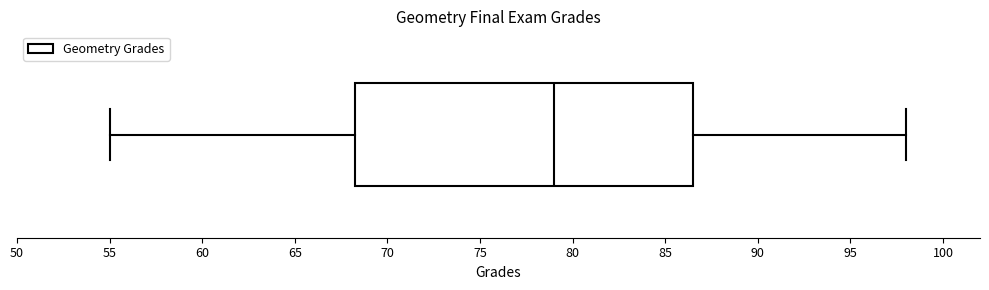

Where does the median line of the box sit on the x-axis? The values are not printed on the chart, so give them approximately, as read against the axis.

79.0